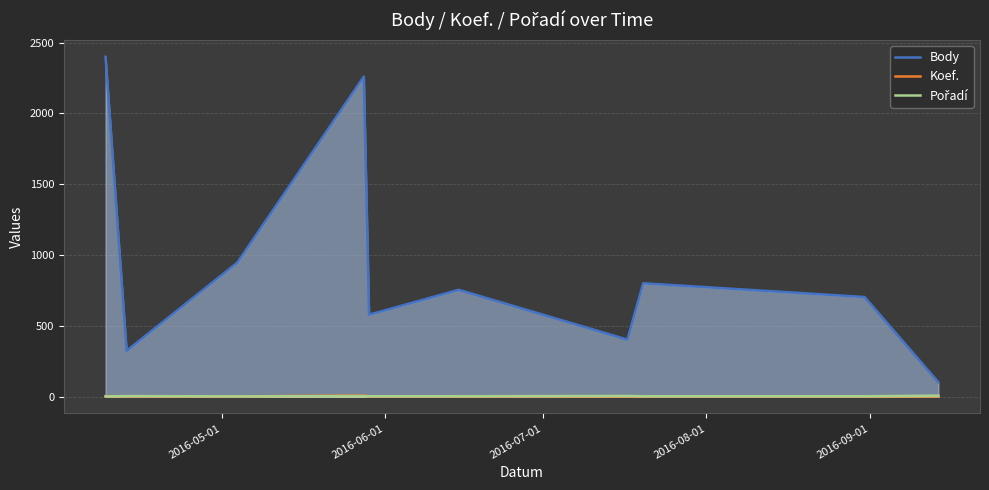

Which series has the largest range (max minus min)?

Body